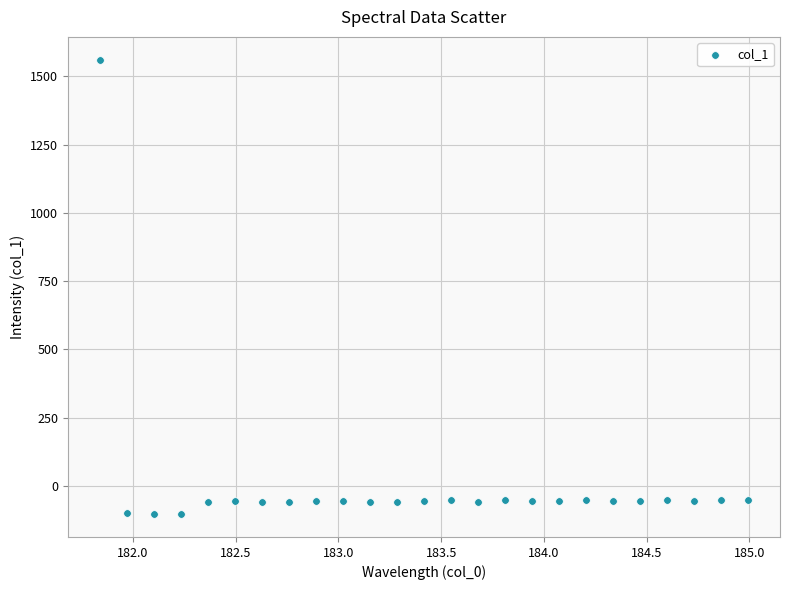

What is the range of X values (max minus min)?

3.1